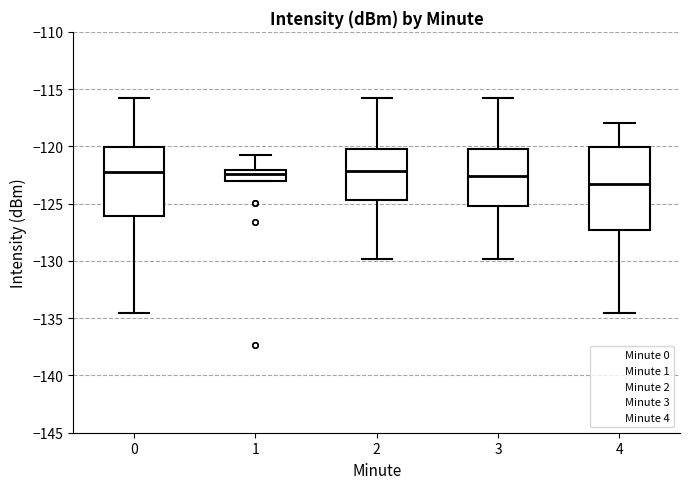

Which box is the tallest, from its lower edge to its upper edge?

4